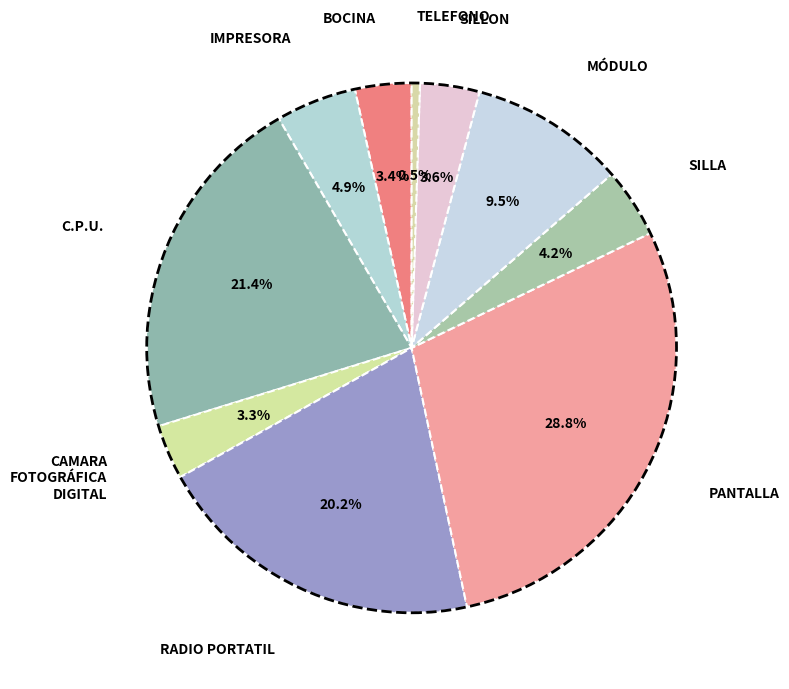

Is SILLA the majority of the pie?

No